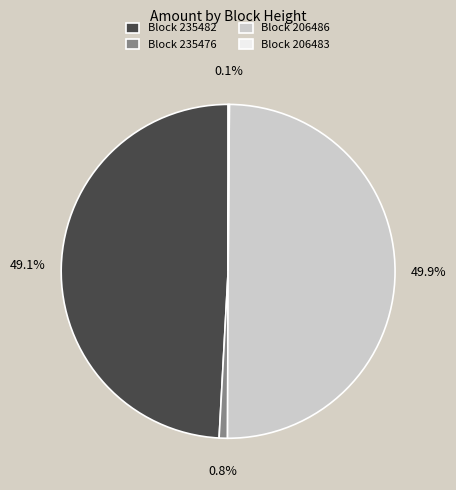

Do Block 206486 and Block 235482 together represent more than half of the pie?

Yes